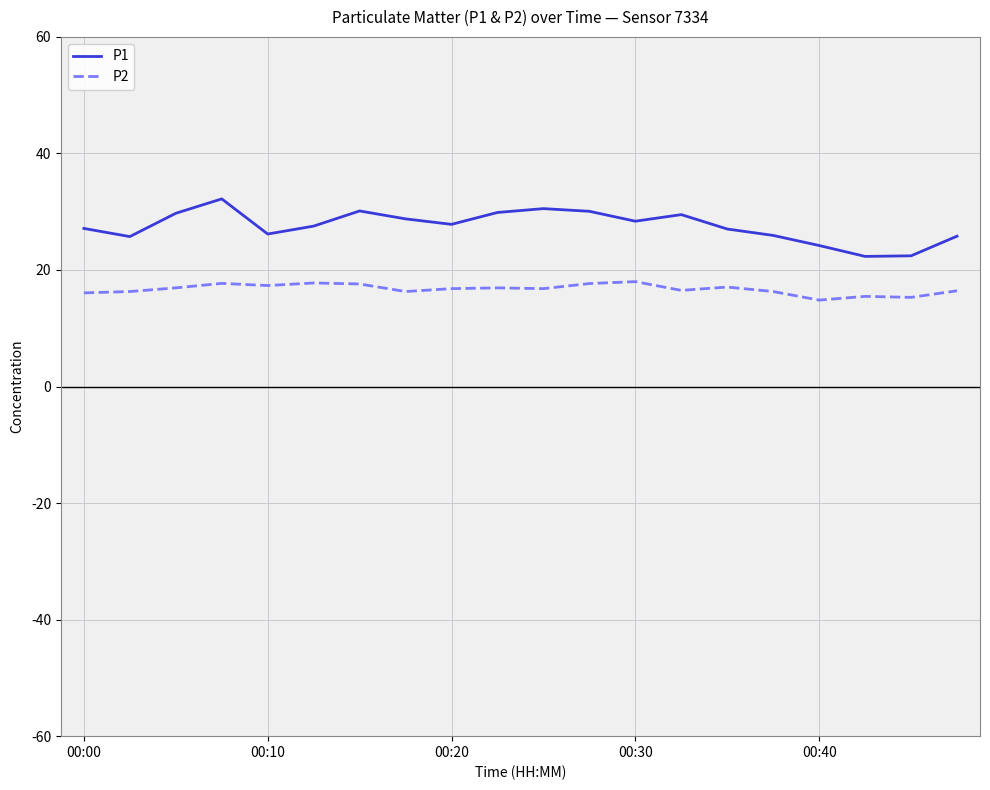

Count the number of data series in this chart.

2